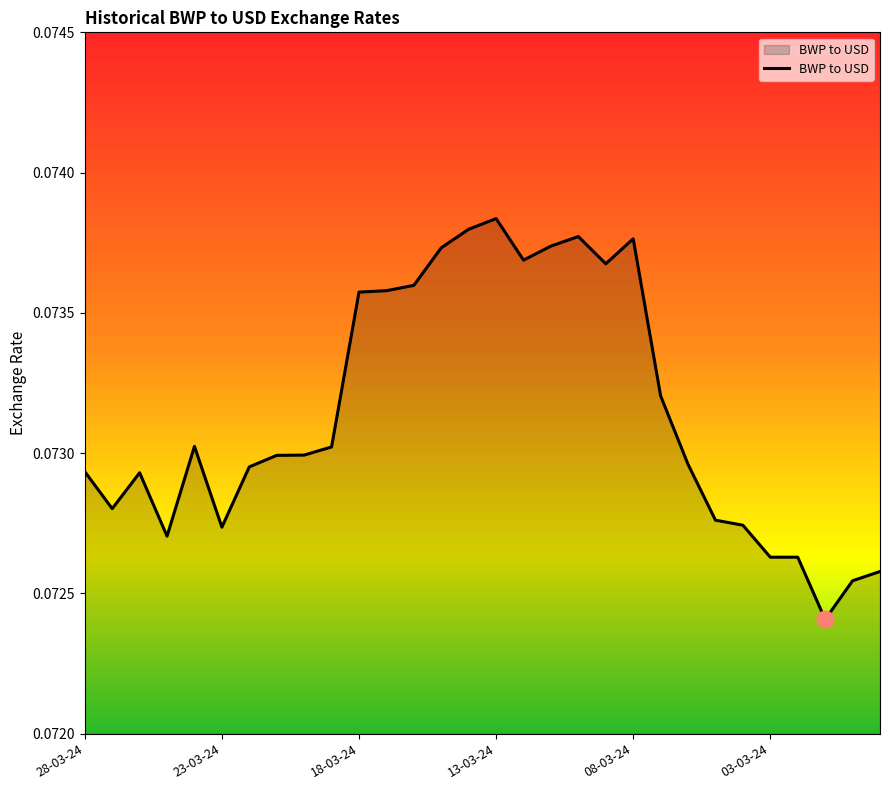

Is this an area chart (filled region under the line)?

Yes